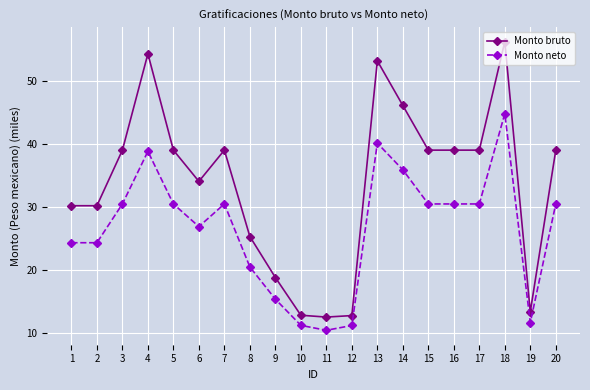

At which category does Monto neto reach its first local peak?

4